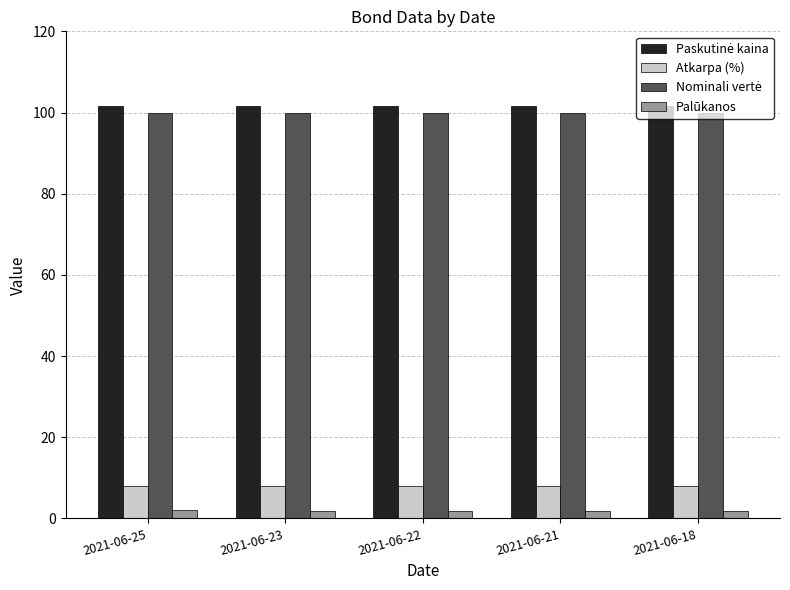

The value of Atkarpa (%) at 2021-06-18 is 8.0. True or false?

True